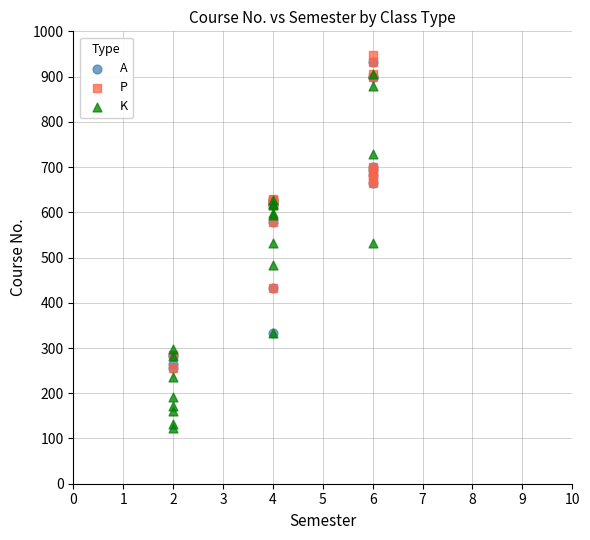

Which series has the largest Y range (max minus min)?

K